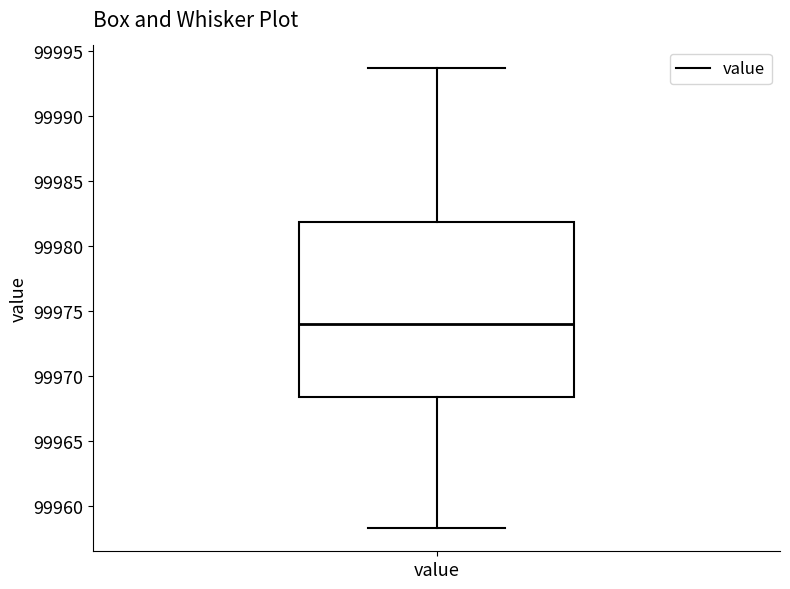

Read this box plot against the y-axis: the position of the median line, the range covered by the box, and the ends of both whiskers. The values are not printed on the chart, so give them approximately, as read against the axis.

median 99974.0, box 99968.5 to 99982.0, whiskers 99958.5 to 99993.5